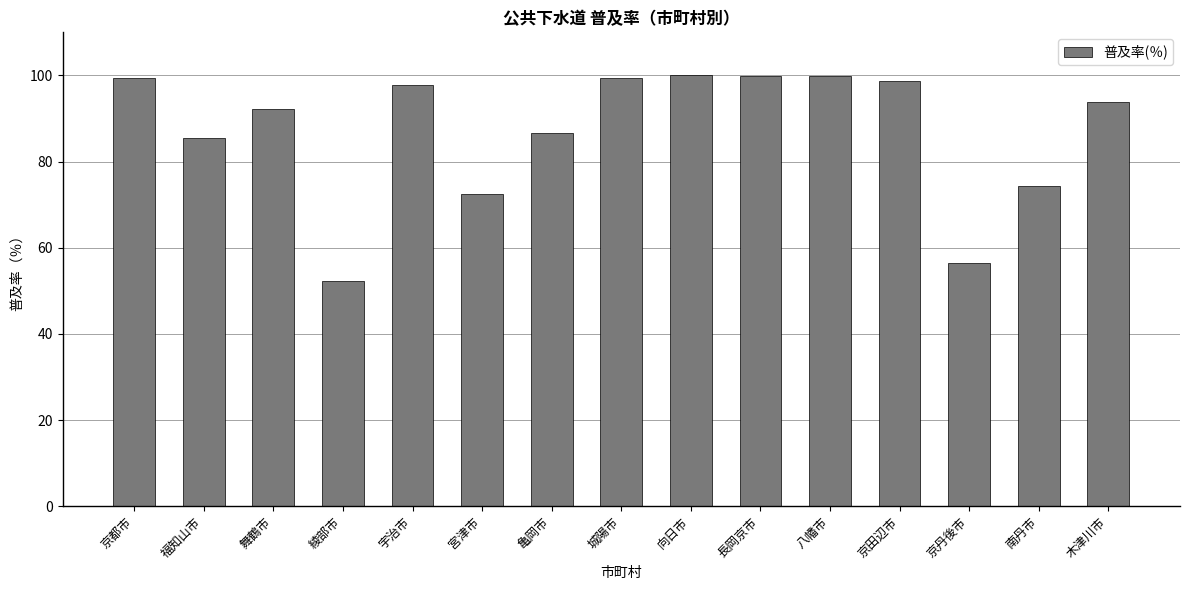

Between 宇治市 and 宮津市, which is larger?

宇治市